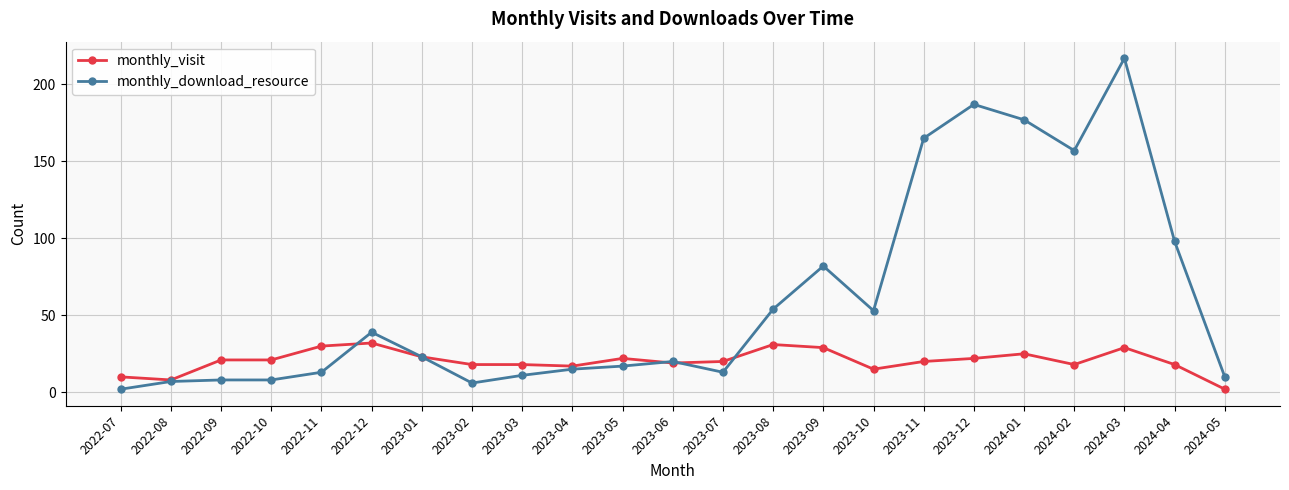

True or false: monthly_visit has more than 2 interior local peaks.

True